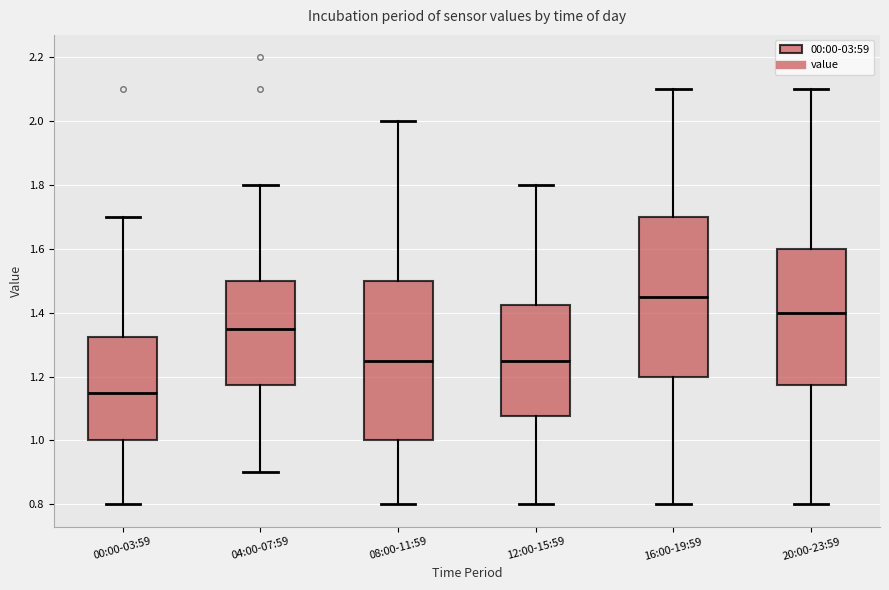

Reading left to right, transcribe this box plot: for each box, give where its median line is, the range the box spans, and where its two whiskers end, as read against the y-axis. The values are not printed on the chart, so give them approximately, as read against the axis.

00:00-03:59: median 1.16, box 1.00 to 1.32, whiskers 0.80 to 1.70
04:00-07:59: median 1.36, box 1.18 to 1.50, whiskers 0.90 to 1.80
08:00-11:59: median 1.26, box 1.00 to 1.50, whiskers 0.80 to 2.00
12:00-15:59: median 1.26, box 1.08 to 1.42, whiskers 0.80 to 1.80
16:00-19:59: median 1.46, box 1.20 to 1.70, whiskers 0.80 to 2.10
20:00-23:59: median 1.40, box 1.18 to 1.60, whiskers 0.80 to 2.10